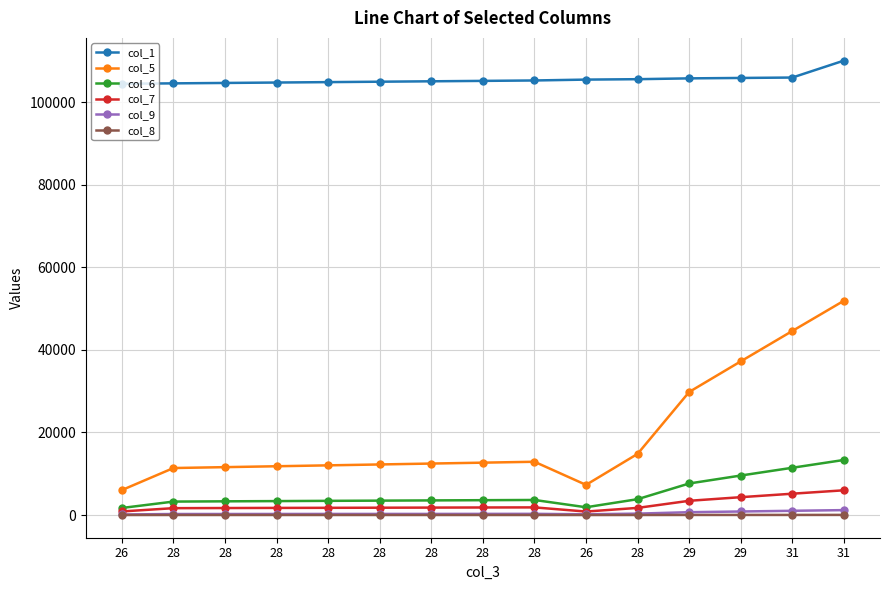

Does the chart have visible grid lines?

Yes